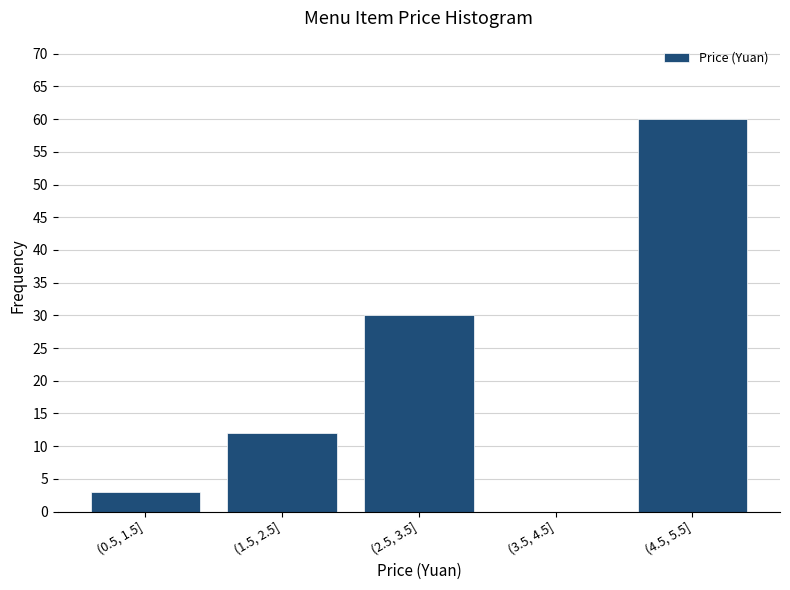

Reading left to right, list all the values displayed in this chart.

(0.5, 1.5]=3	(1.5, 2.5]=12	(2.5, 3.5]=30	(3.5, 4.5]=0	(4.5, 5.5]=60